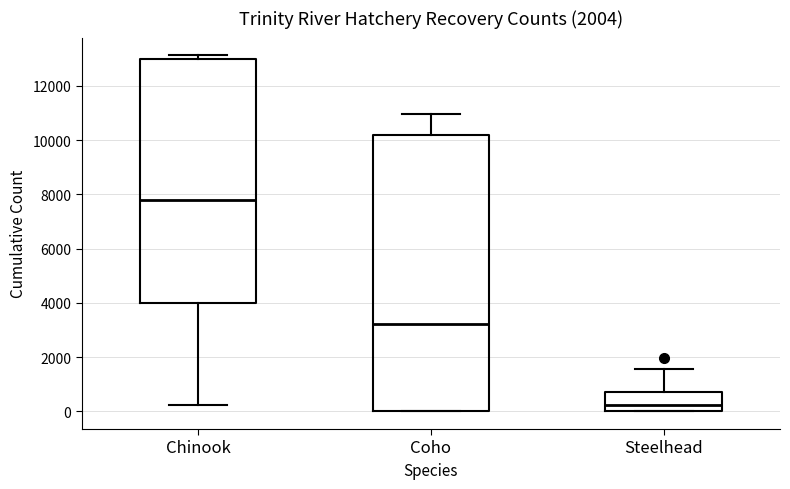

Where does the lower whisker of the box for Chinook end on the y-axis? The values are not printed on the chart, so give them approximately, as read against the axis.

200